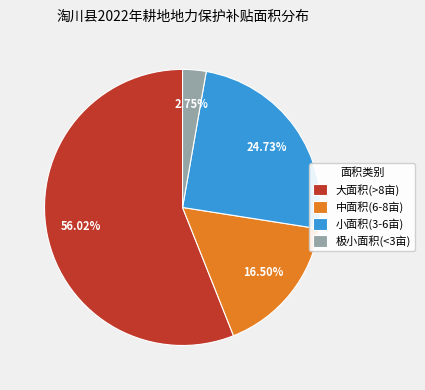

How many segments does this pie chart have?

4